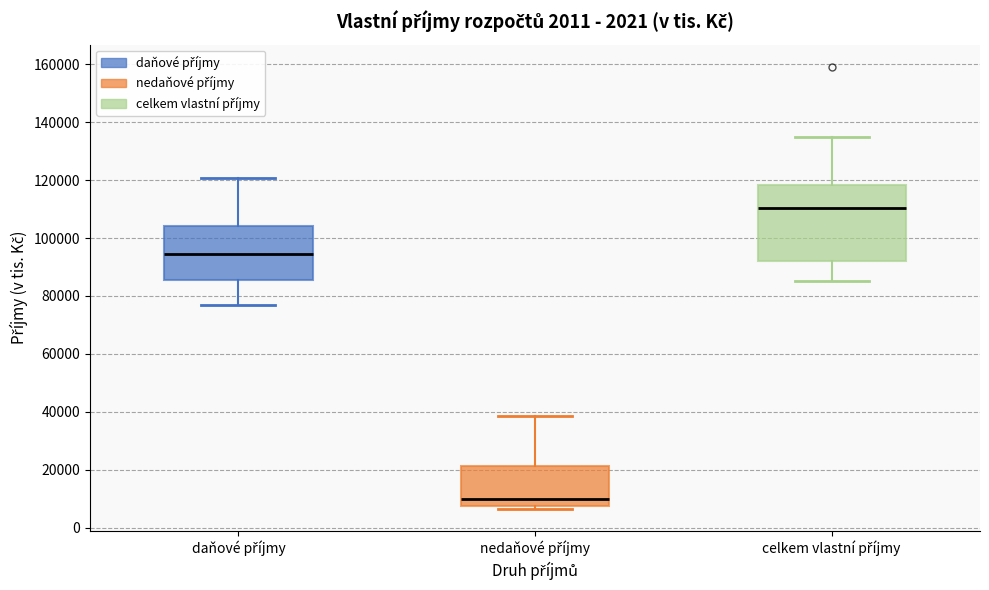

Where is the upper edge of the box for nedaňové příjmy on the y-axis? The values are not printed on the chart, so give them approximately, as read against the axis.

22000